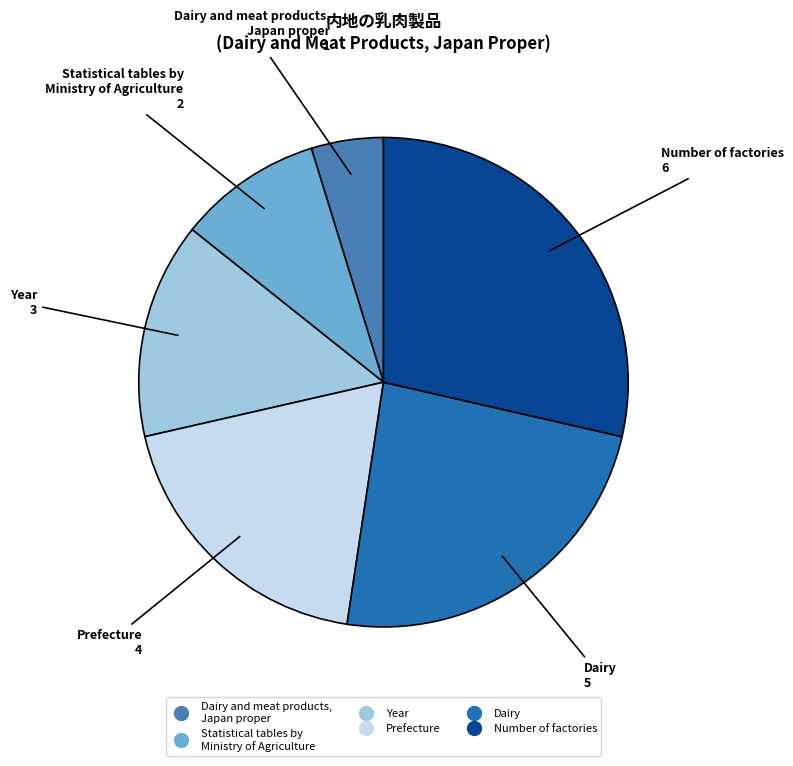

Is there a majority slice in this chart?

No